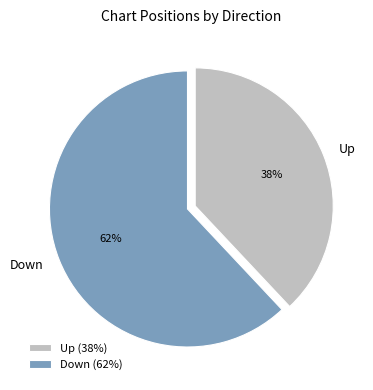

Is there a majority slice in this chart?

Yes